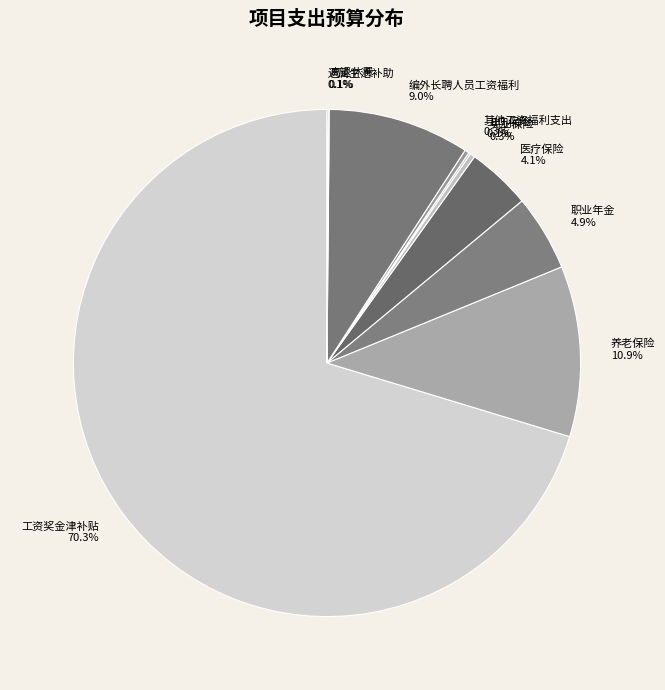

True or false: 失业保险 accounts for 0% of the total.

True